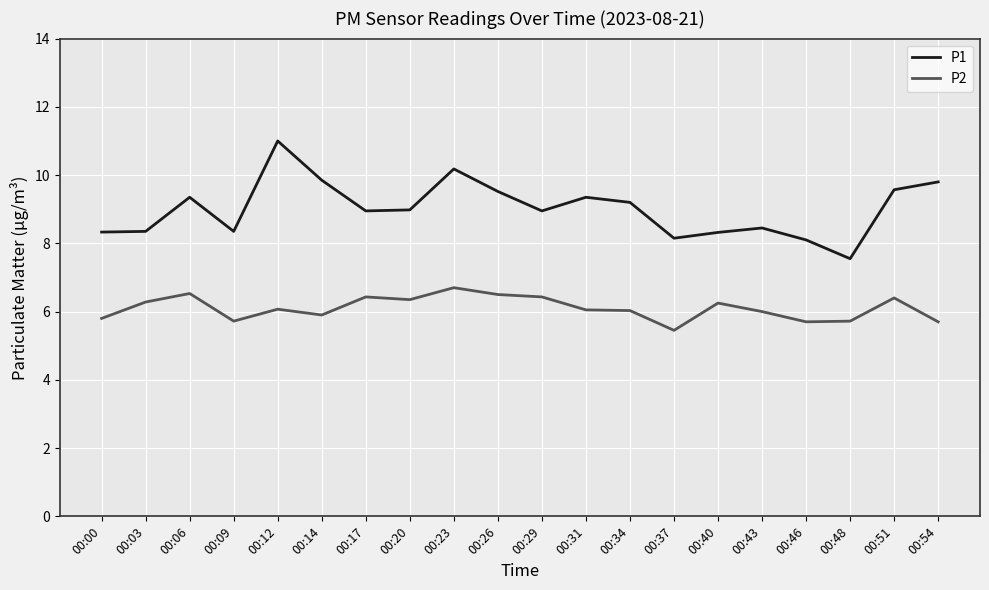

The P1 series shows 8.3 at 00:40. True or false?

True